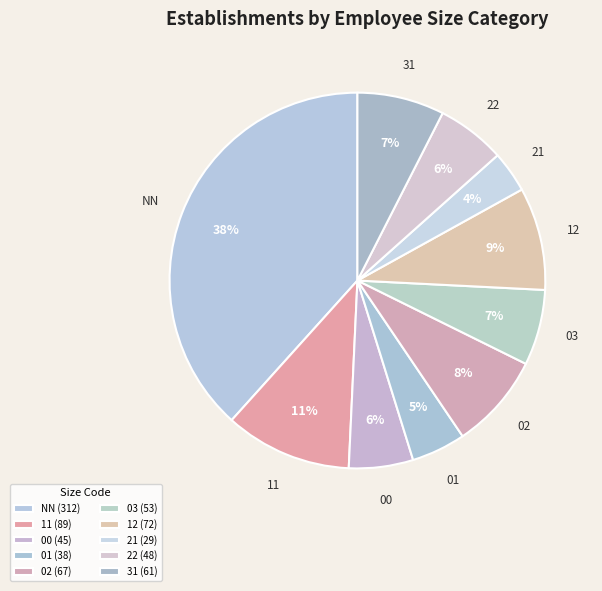

Is the sum of 01 and 21 greater than half?

No